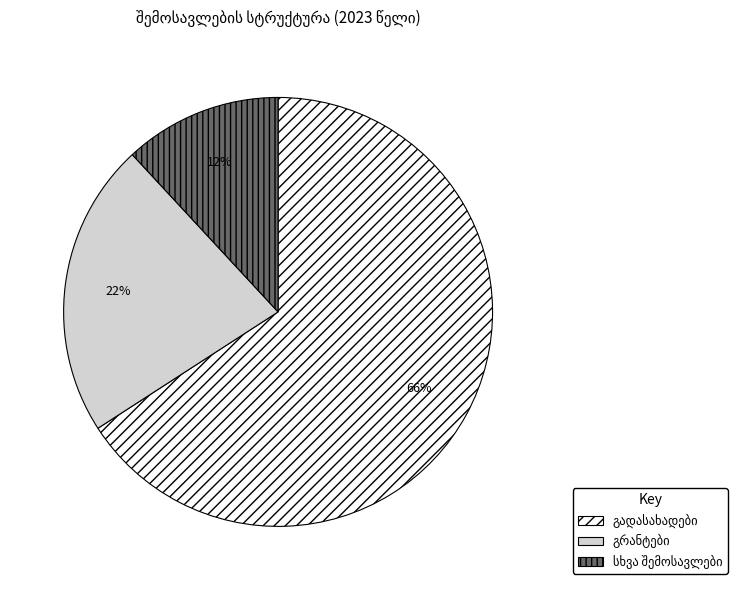

Is there a majority slice in this chart?

Yes